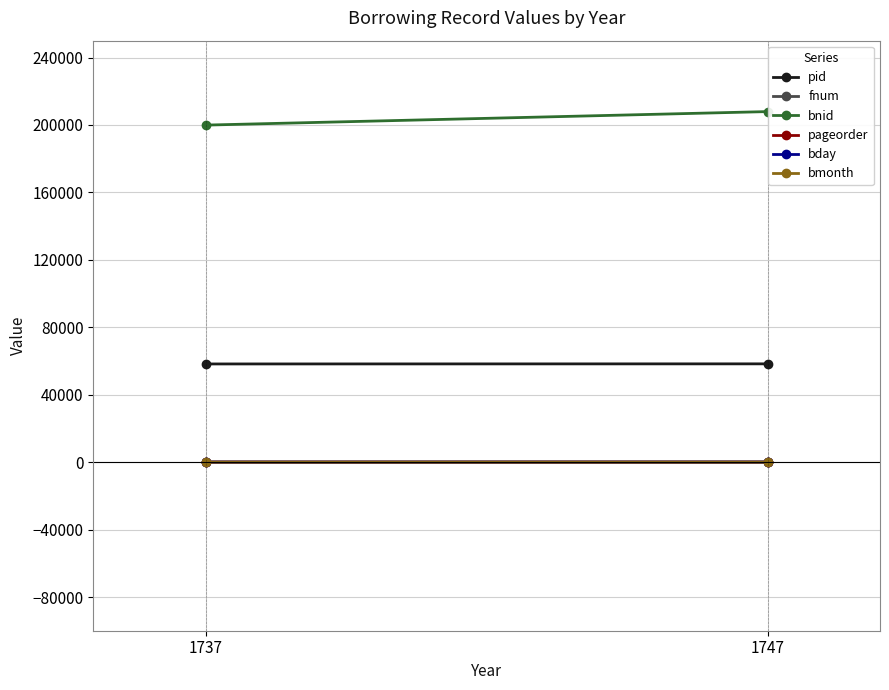

Reading left to right, what are all the values shown in this chart?

pid: 1737=58239	1747=58299
fnum: 1737=16	1747=36
bnid: 1737=199919	1747=207932
pageorder: 1737=27	1747=21
bday: 1737=10	1747=27
bmonth: 1737=8	1747=5